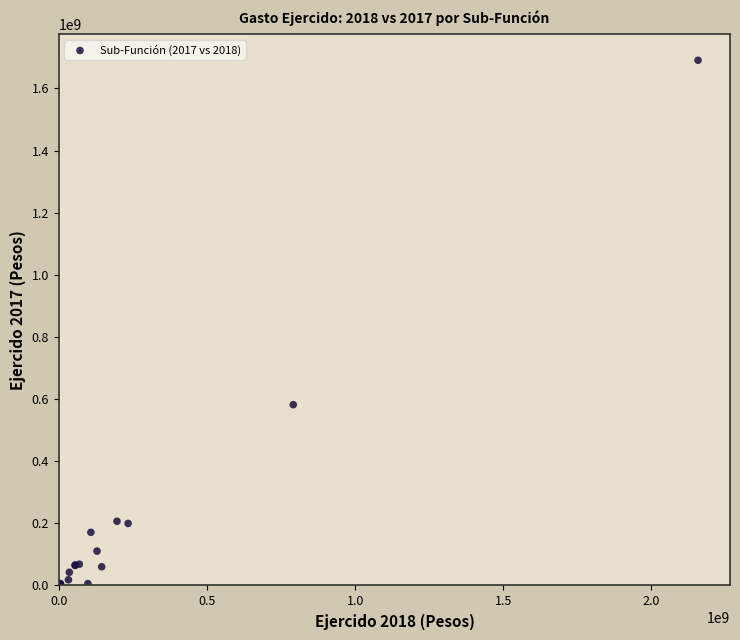

What Y value in the scatter plot is closest to 845350102?

581940882.0